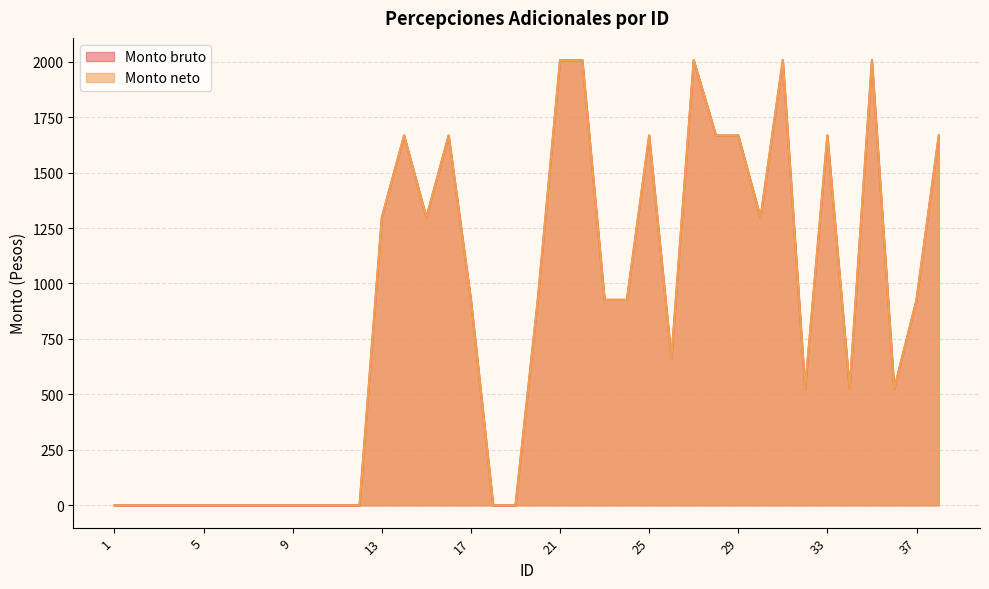

Where is the first local minimum for Monto bruto?

15